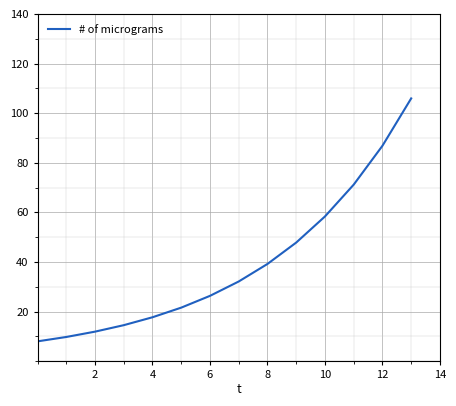

Reading left to right, transcribe all the data shown in this chart.

8.0	9.8	11.9	14.5	17.7	21.6	26.3	32.1	39.2	47.8	58.3	71.2	86.8	105.9